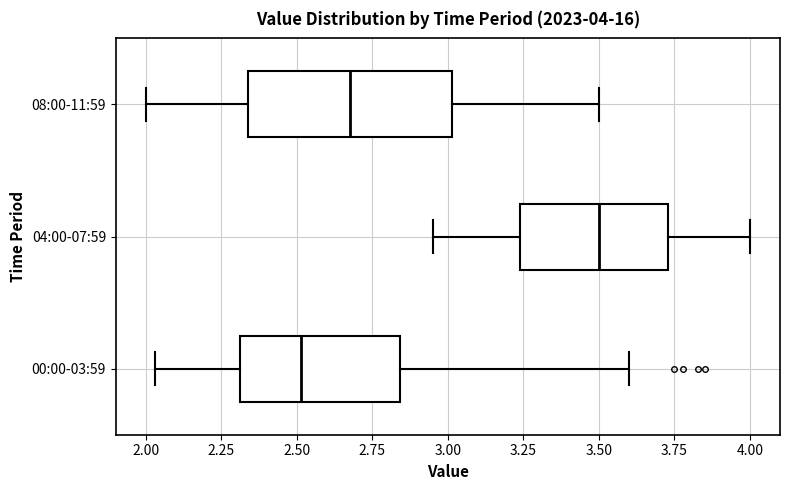

Which box's median line is the furthest to the left?

00:00-03:59